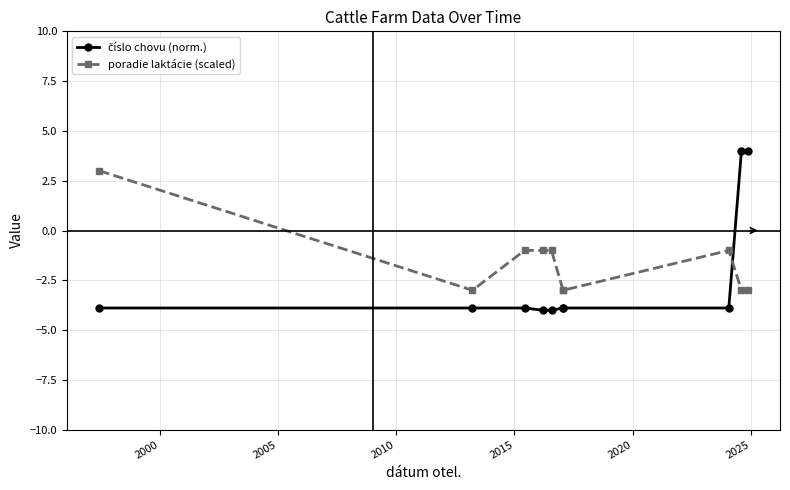

What is the value of the poradie laktácie (scaled) point at the 5th from the left?

-1.0